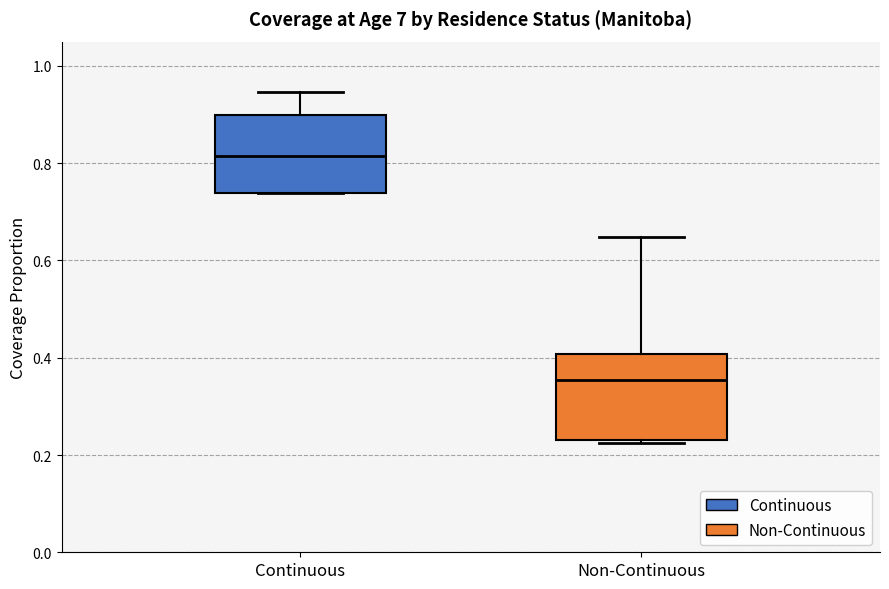

Which box has the lowest median line?

Non-Continuous